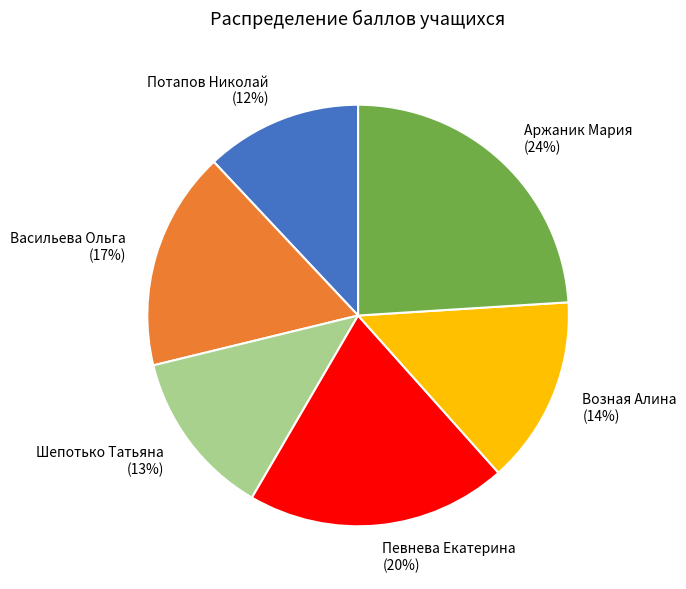

Does any single category account for the majority?

No